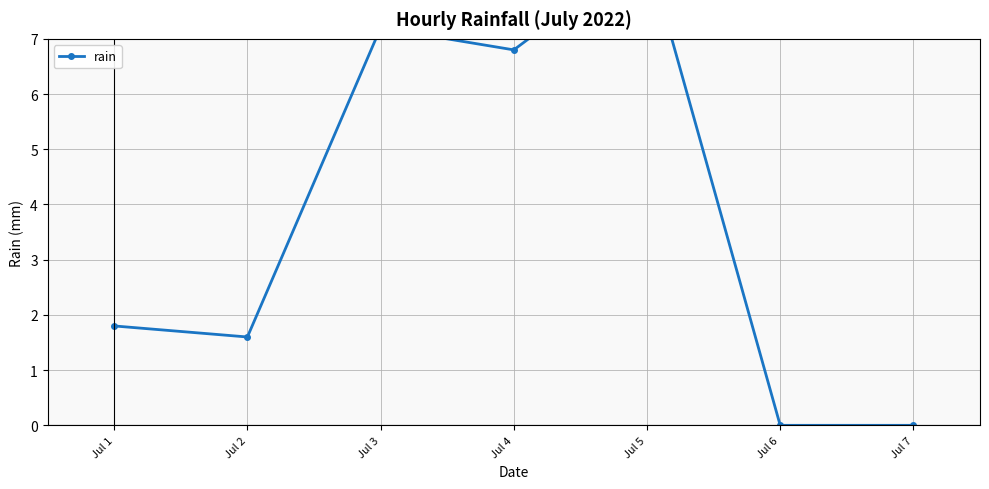

How many values exceed 1?

5